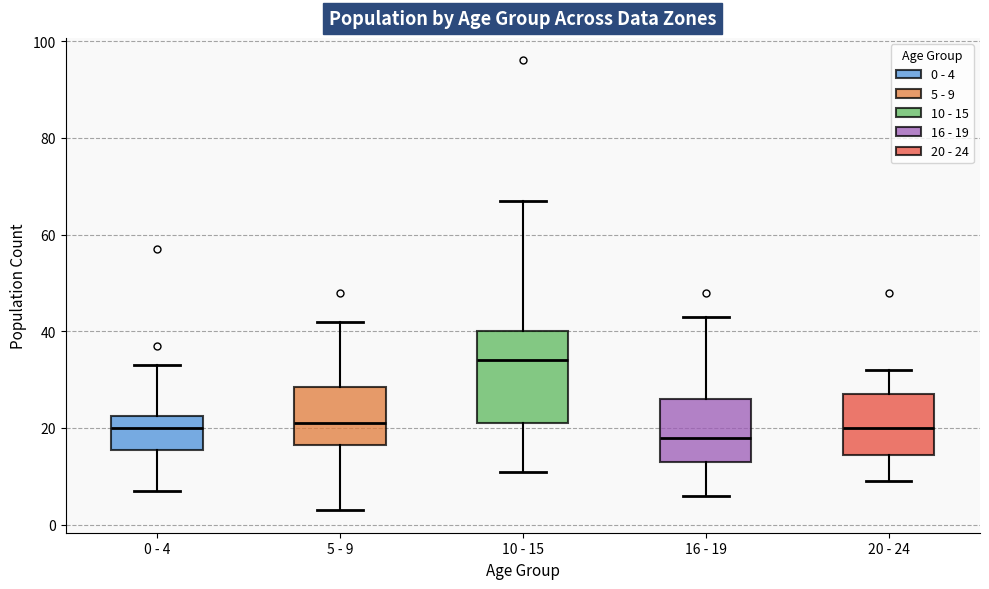

Where does the lower whisker of the box for 20 - 24 end on the y-axis? The values are not printed on the chart, so give them approximately, as read against the axis.

10